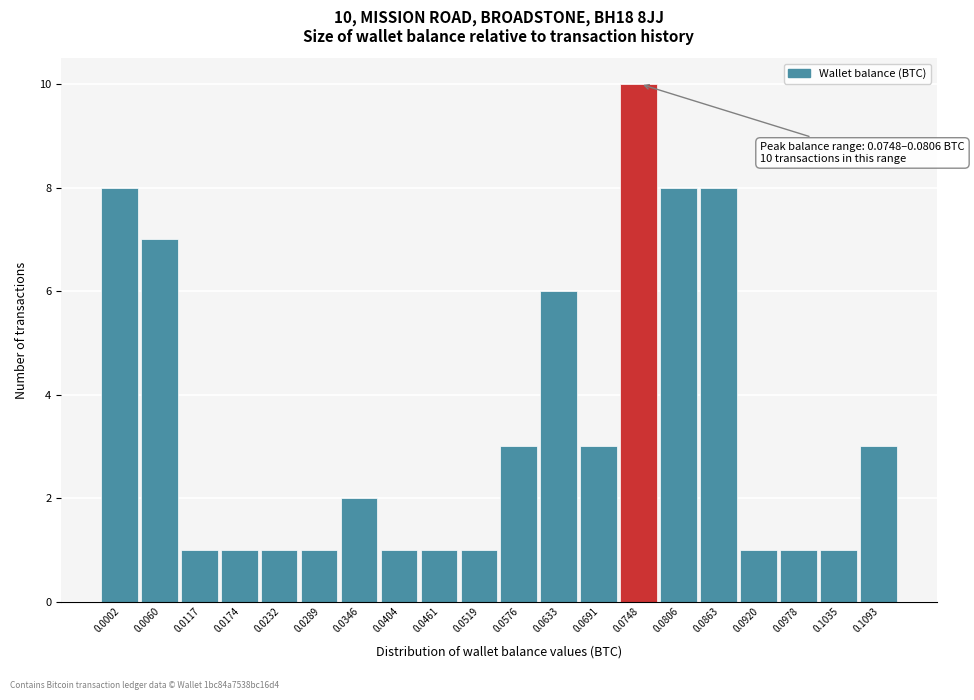

Reading left to right, transcribe all the data shown in this chart.

8	7	1	1	1	1	2	1	1	1	3	6	3	10	8	8	1	1	1	3